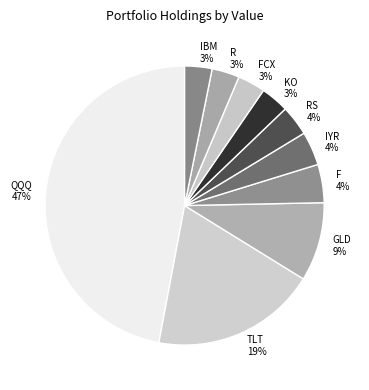

Is the sum of IBM and RS greater than half?

No